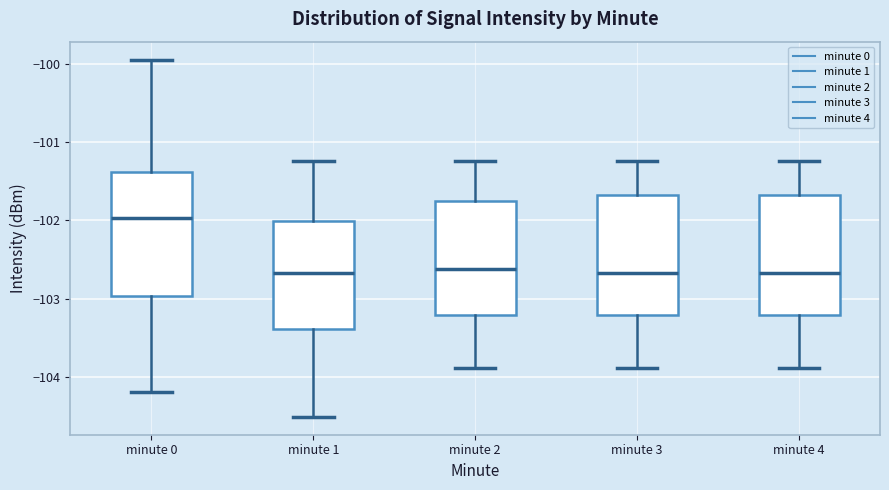

Where is the upper edge of the box for minute 0 on the y-axis? The values are not printed on the chart, so give them approximately, as read against the axis.

-101.4